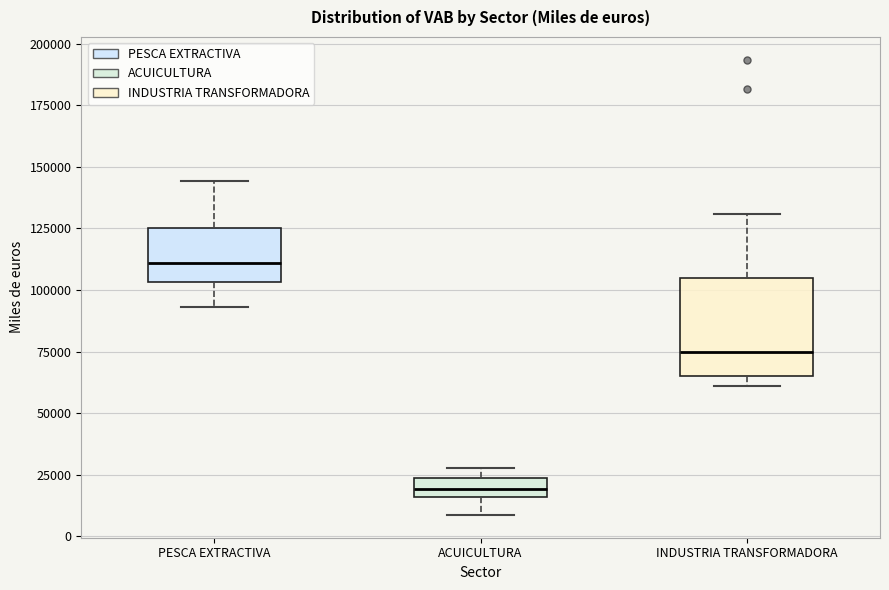

Reading left to right, read every box against the y-axis: the position of its median line, the range the box covers, and the ends of its whiskers. The values are not printed on the chart, so give them approximately, as read against the axis.

PESCA EXTRACTIVA: median 110000, box 105000 to 125000, whiskers 95000 to 145000
ACUICULTURA: median 20000, box 15000 to 25000, whiskers 10000 to 30000
INDUSTRIA TRANSFORMADORA: median 75000, box 65000 to 105000, whiskers 60000 to 130000